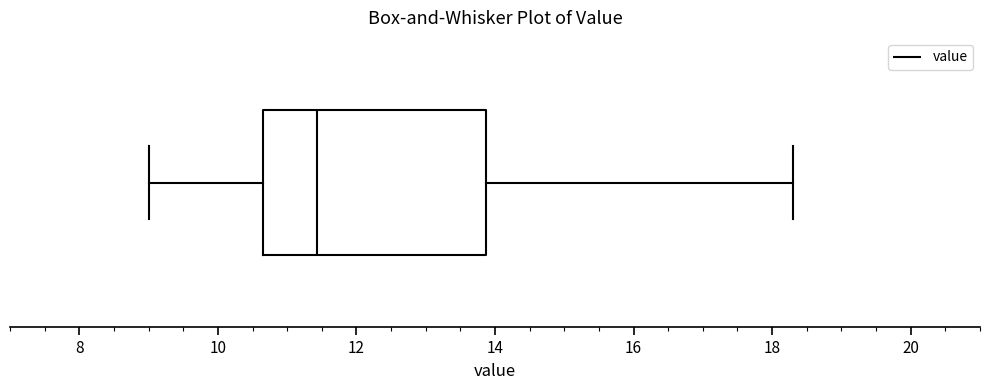

Where does the left whisker of the box end on the x-axis? The values are not printed on the chart, so give them approximately, as read against the axis.

9.0